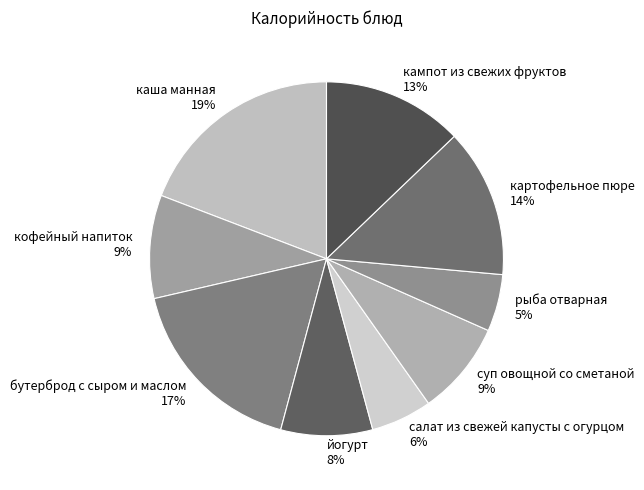

Count the number of slices in the pie.

9